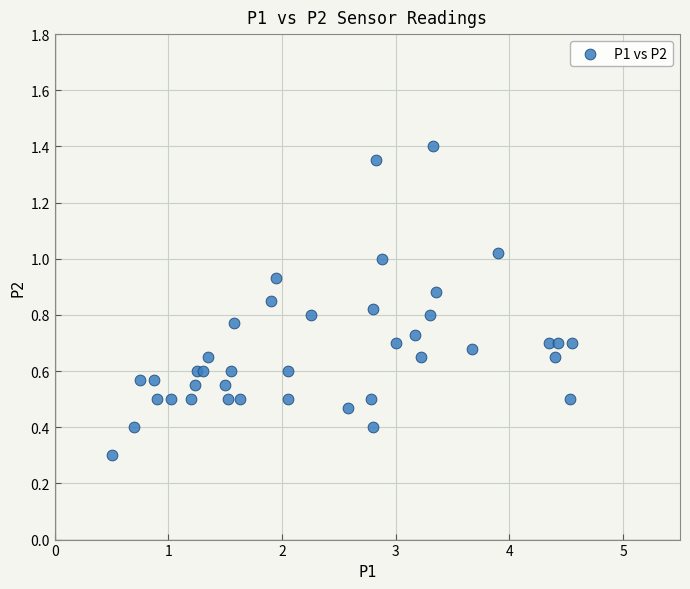

What Y value in the scatter plot is closest to 0?

0.3